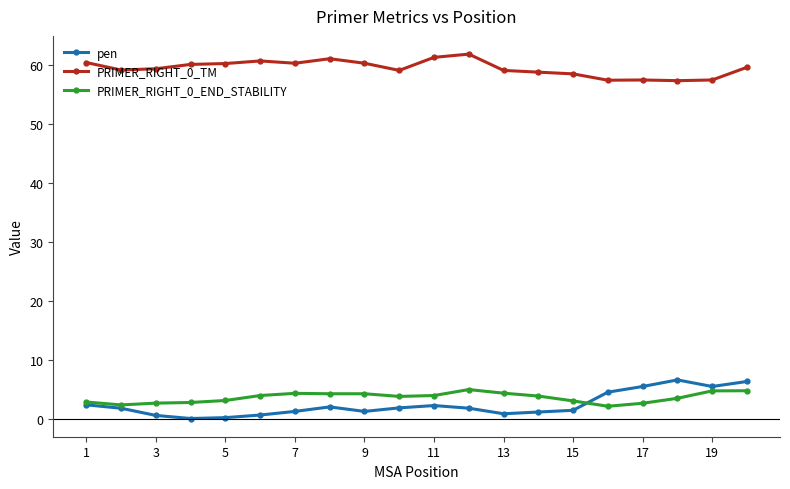

How many lines are shown in the chart?

3